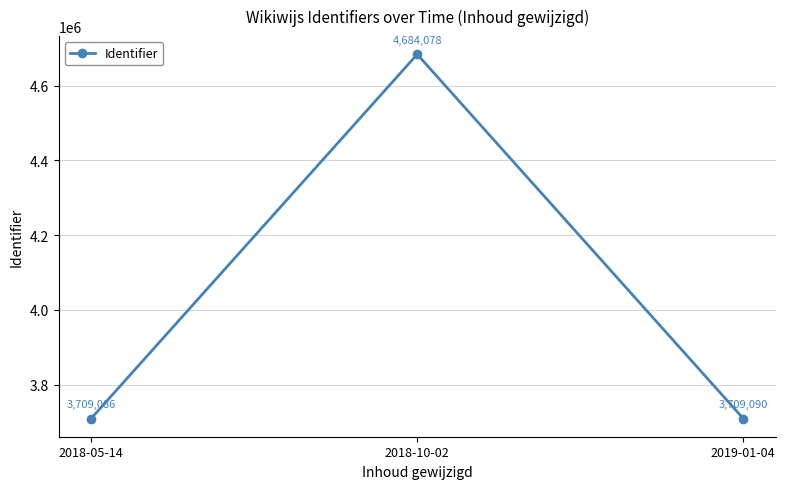

List the labels in order of value, smallest first.

2018-05-14, 2019-01-04, 2018-10-02